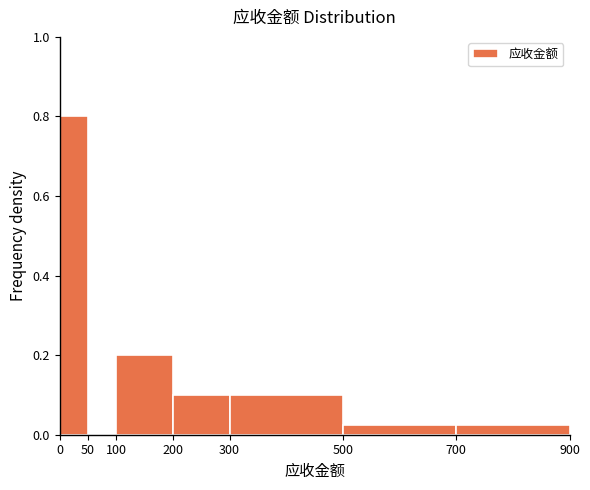

Over which range of the x-axis is the bar tallest?

0 to 50